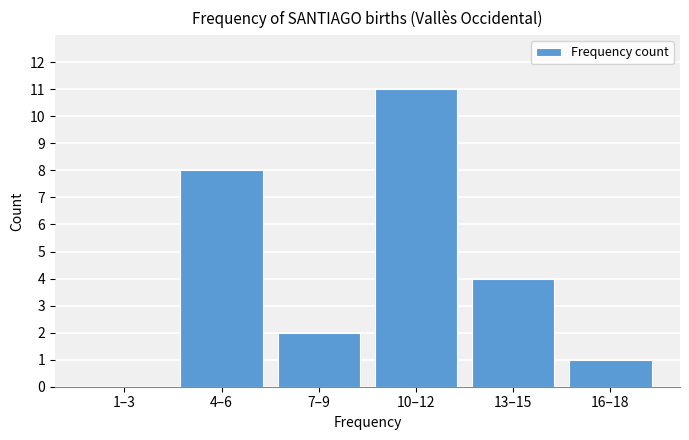

Reading right to left, transcribe all the data shown in this chart.

16–18=1	13–15=4	10–12=11	7–9=2	4–6=8	1–3=0